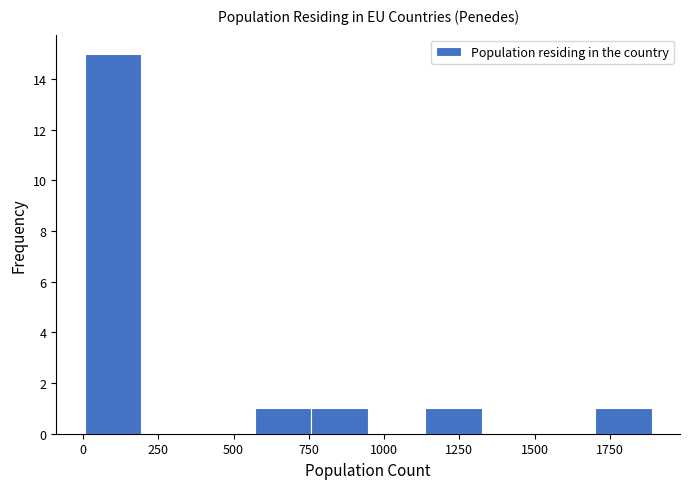

Read against the x-axis, roughly where is the centre of the tallest bar?

100